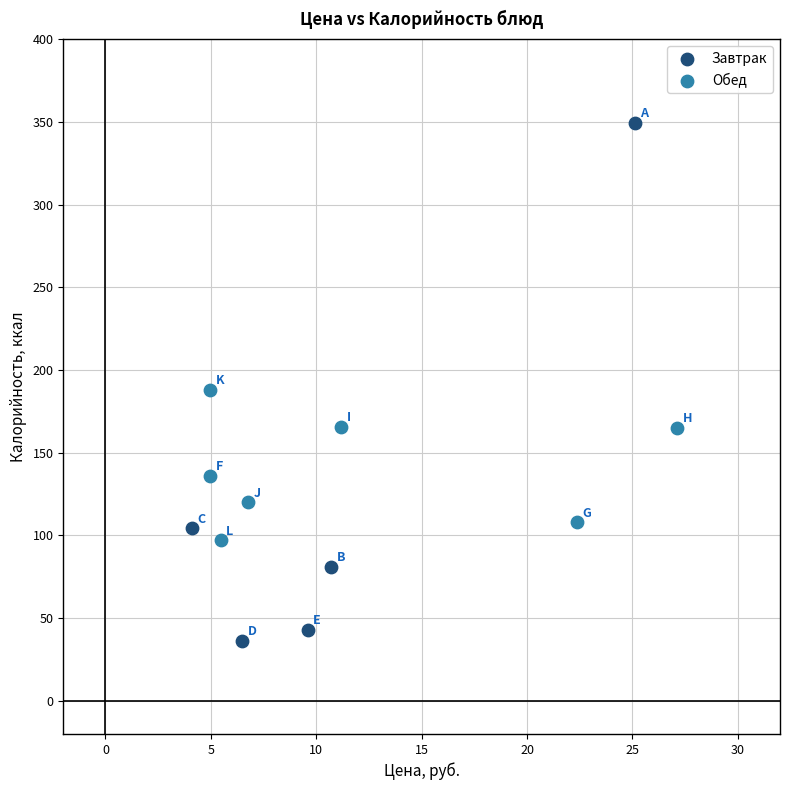

Which series has the largest Y range (max minus min)?

Завтрак